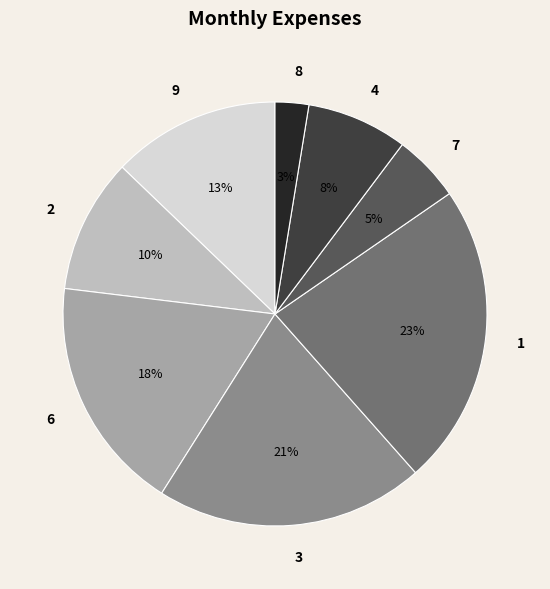

How many slices are in this pie chart?

8